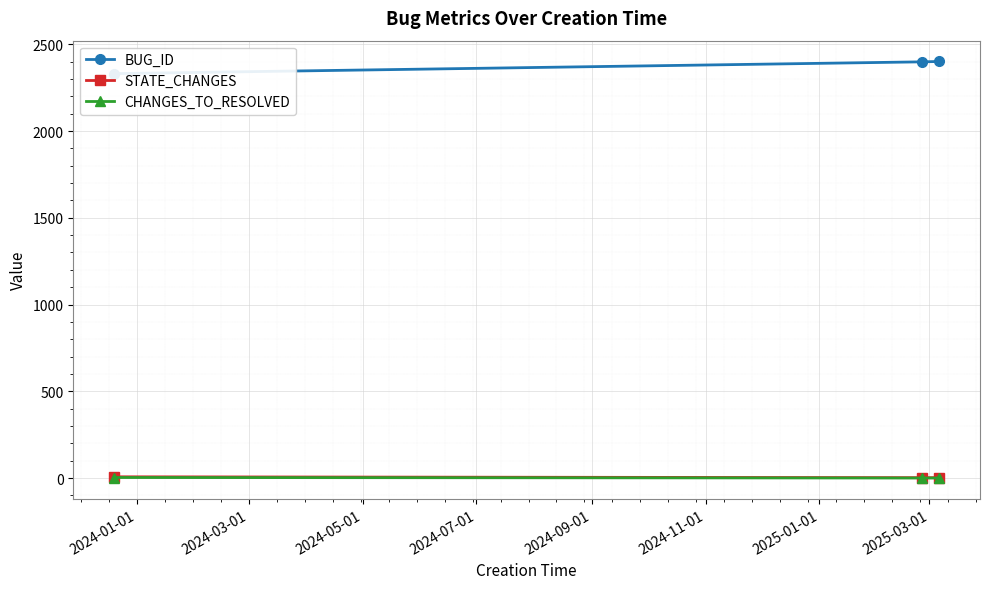

Reading left to right, extract all data points from this chart.

BUG_ID: 2331	2399	2401
STATE_CHANGES: 7	2	2
CHANGES_TO_RESOLVED: 3	0	0